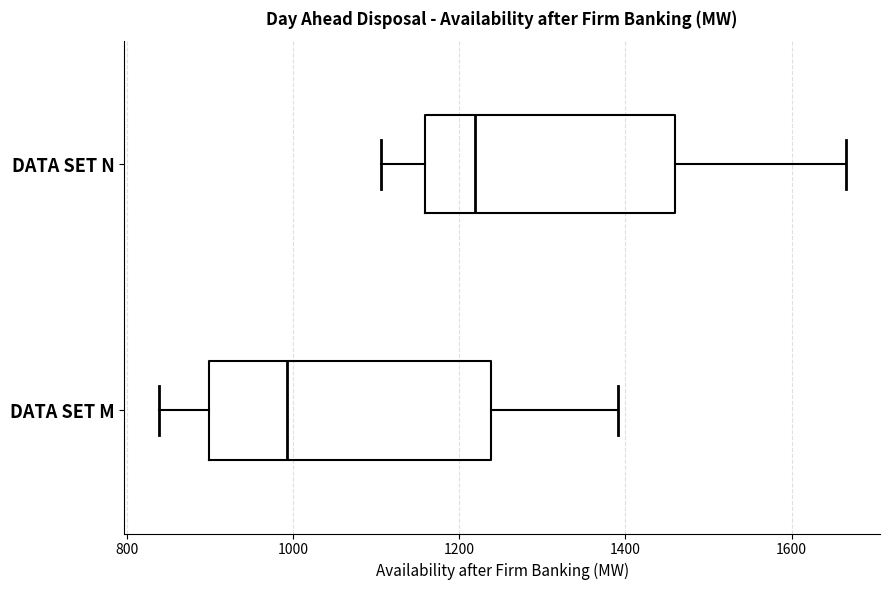

Where is the left edge of the box for DATA SET N on the x-axis? The values are not printed on the chart, so give them approximately, as read against the axis.

1160